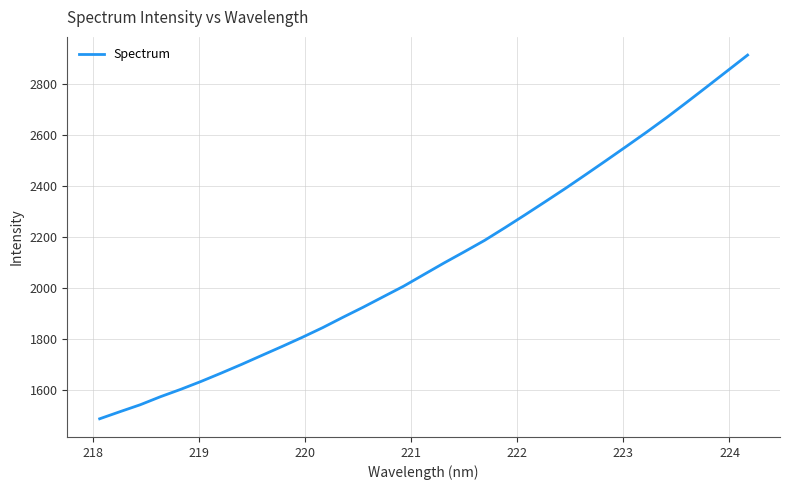

What is the greatest value displayed?

2911.7